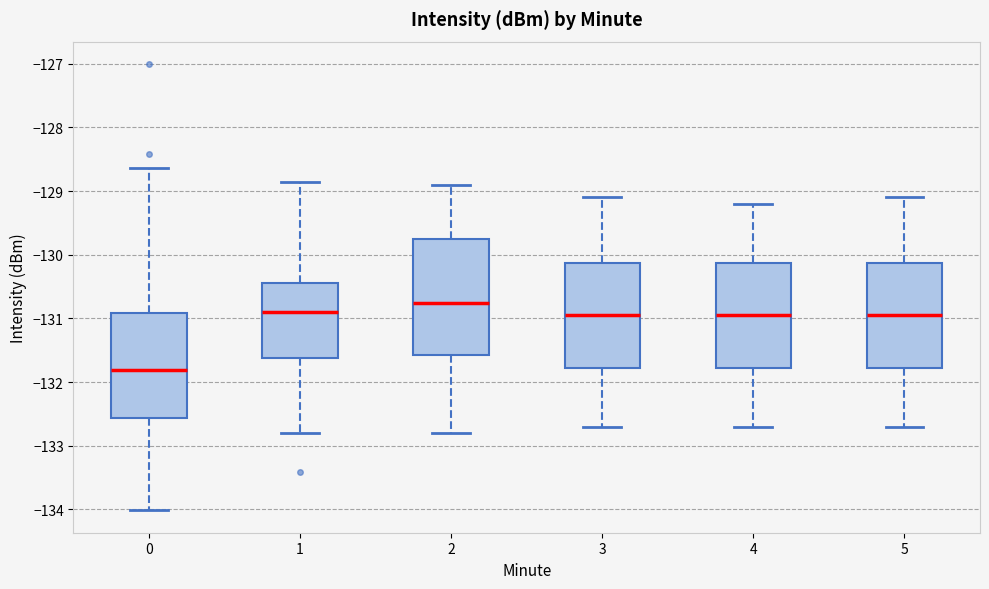

Where is the lower edge of the box at x = 2 on the y-axis? The values are not printed on the chart, so give them approximately, as read against the axis.

-131.6